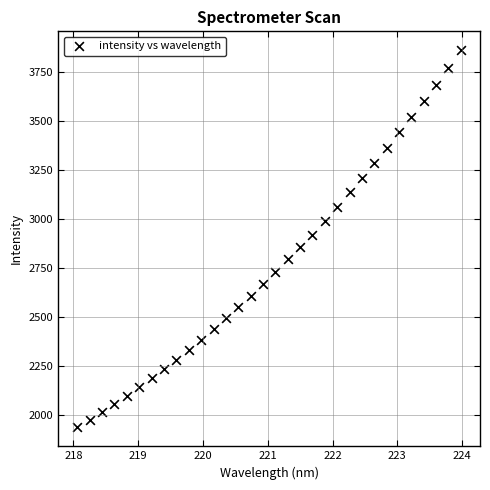

What is the range of Y values (max minus min)?

1923.5